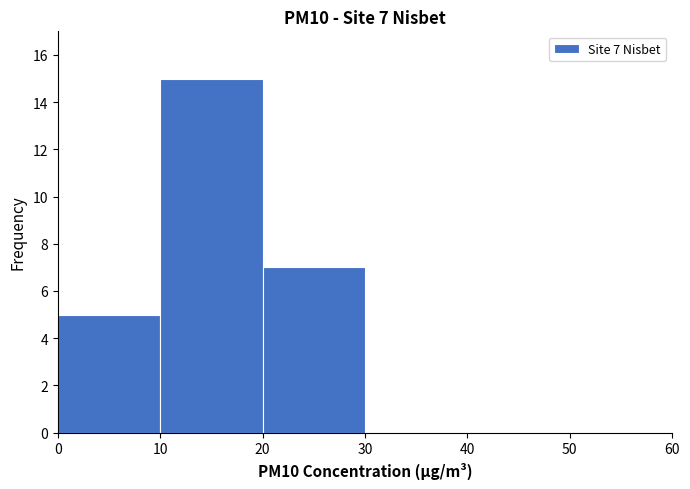

Which range on the x-axis has the tallest bar?

10 to 20